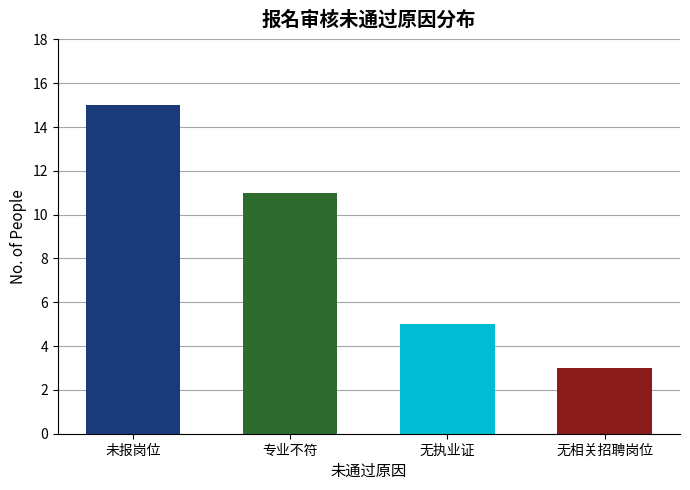

Reading left to right, what are all the values shown in this chart?

未报岗位=15	专业不符=11	无执业证=5	无相关招聘岗位=3